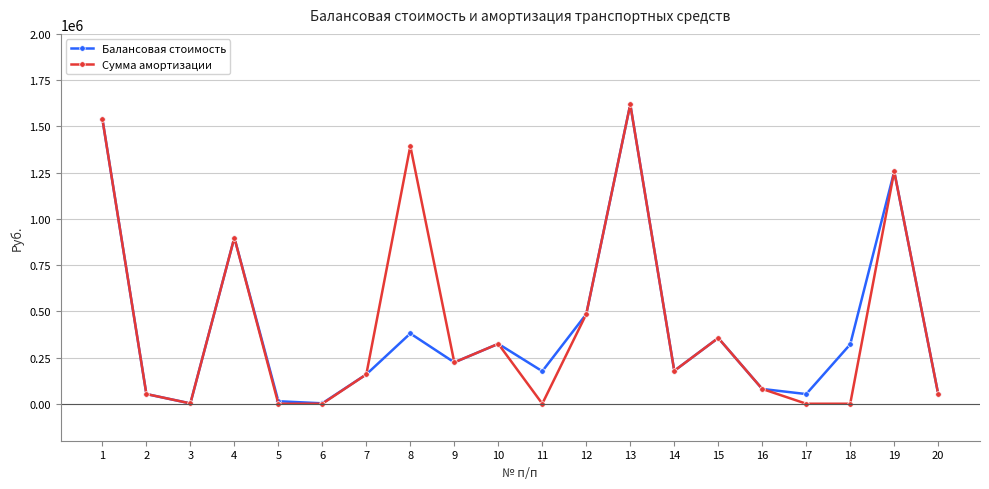

What is the greatest value displayed?

1618978.6